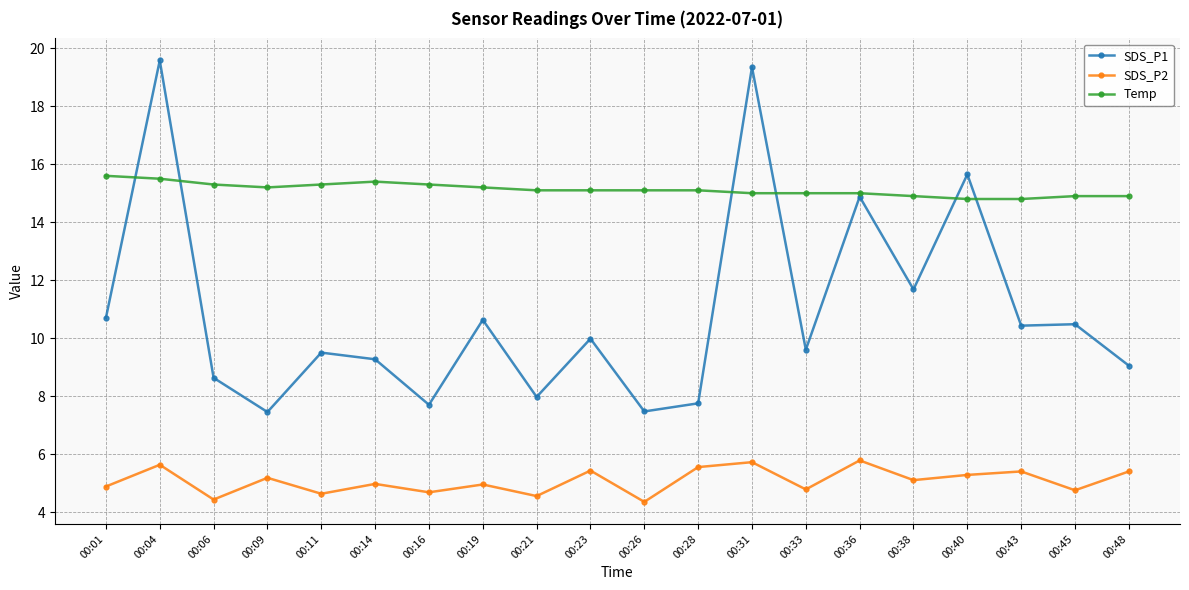

At 00:01, list the series in order from smallest to largest.

SDS_P2, SDS_P1, Temp